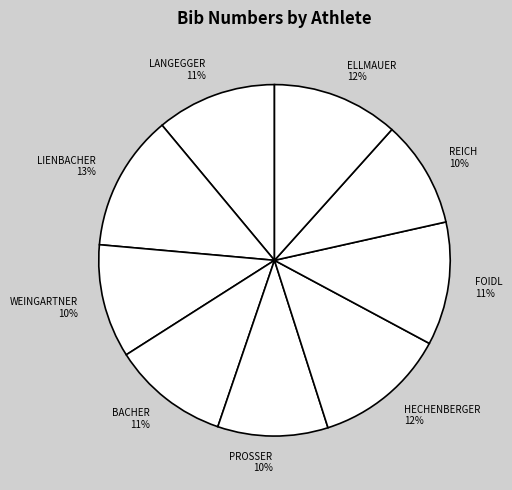

How many slices are in this pie chart?

9